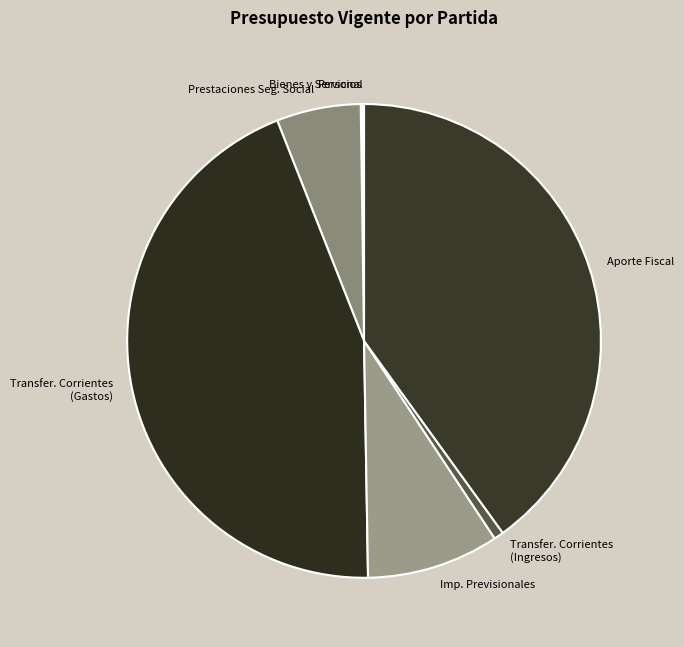

Which category has the biggest portion of the pie?

Transfer. Corrientes (Gastos)